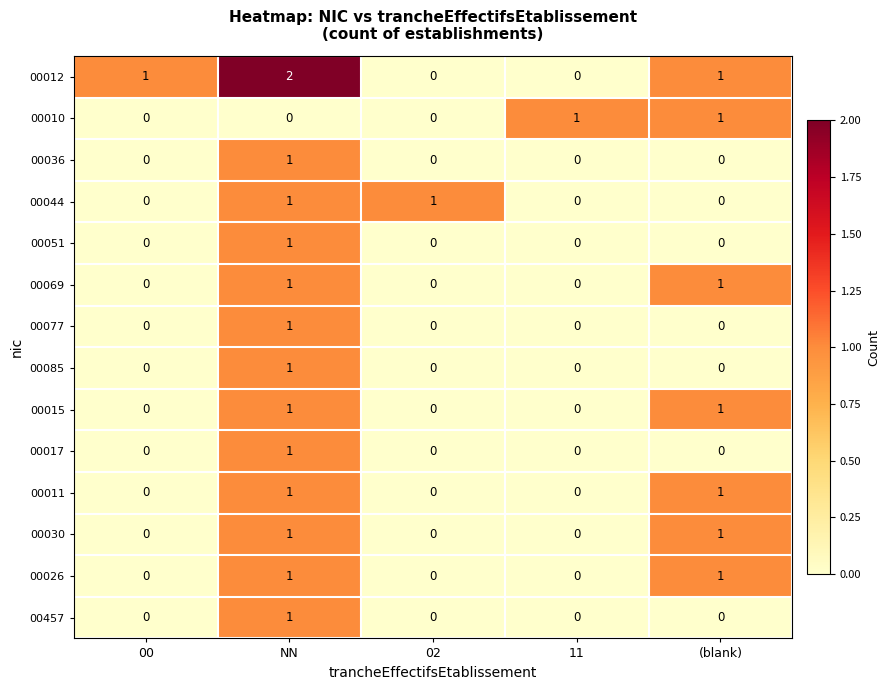

The 00011 series shows 0 at 02. True or false?

True